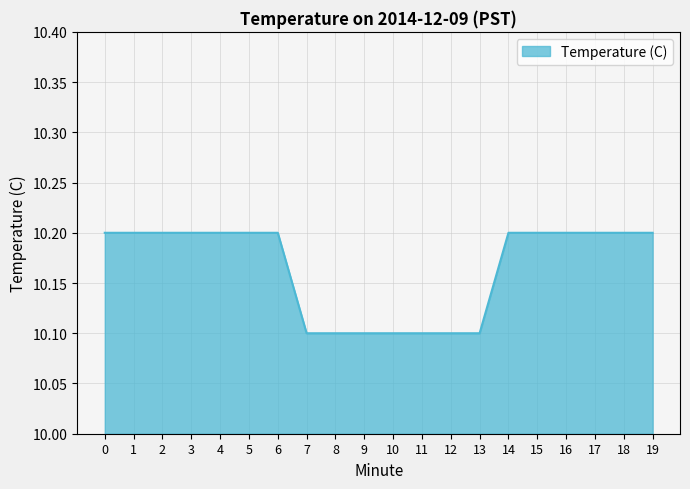

What is the difference between the maximum and minimum values?

0.1